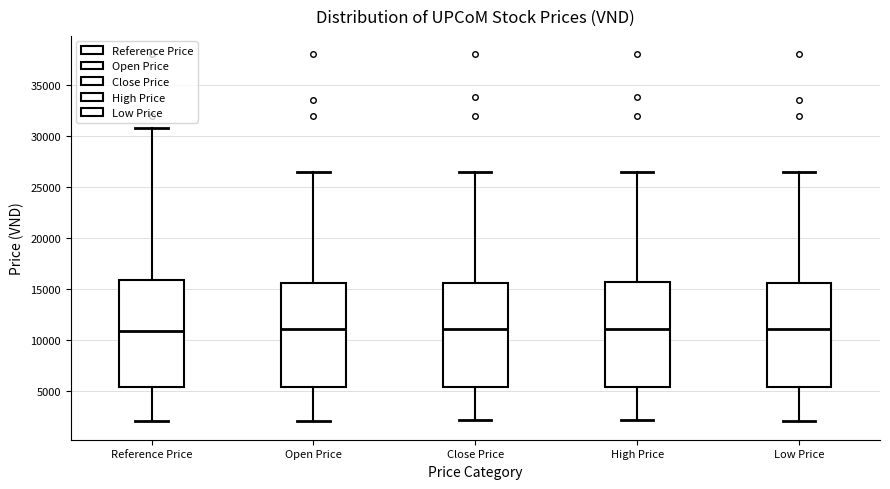

Reading left to right, transcribe this box plot: for each box, give where its median line is, the range the box spans, and where its two whiskers end, as read against the y-axis. The values are not printed on the chart, so give them approximately, as read against the axis.

Reference Price: median 11000, box 5500 to 16000, whiskers 2000 to 31000
Open Price: median 11000, box 5500 to 15500, whiskers 2000 to 26500
Close Price: median 11000, box 5500 to 15500, whiskers 2000 to 26500
High Price: median 11000, box 5500 to 15500, whiskers 2000 to 26500
Low Price: median 11000, box 5500 to 15500, whiskers 2000 to 26500